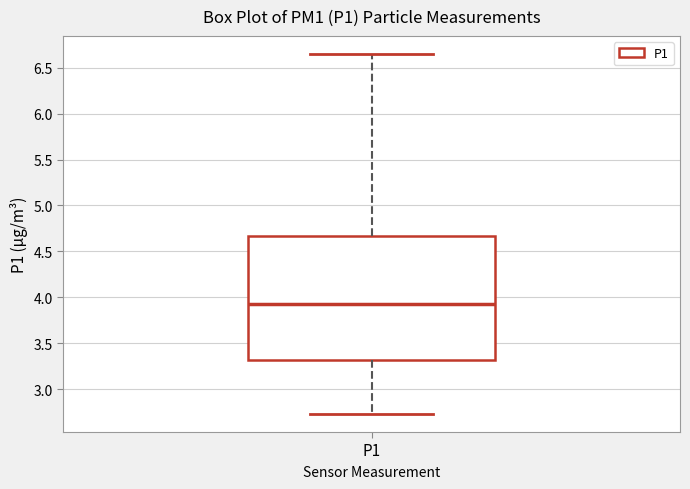

Transcribe this box plot: give where the median line is, the range the box spans, and where the two whiskers end, as read against the y-axis. The values are not printed on the chart, so give them approximately, as read against the axis.

median 3.95, box 3.30 to 4.65, whiskers 2.75 to 6.65